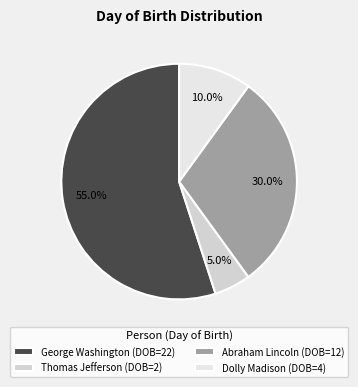

To the nearest percent, what portion does Thomas Jefferson represent?

5%